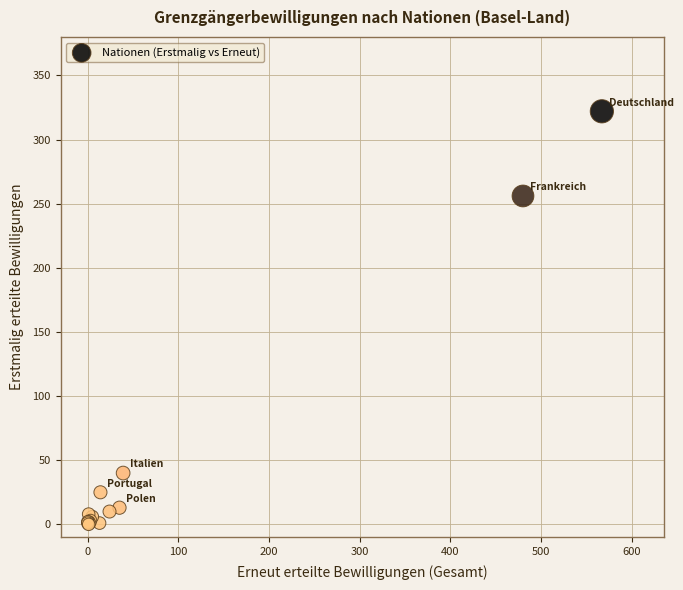

What Y value in the scatter plot is closest to 161?

256